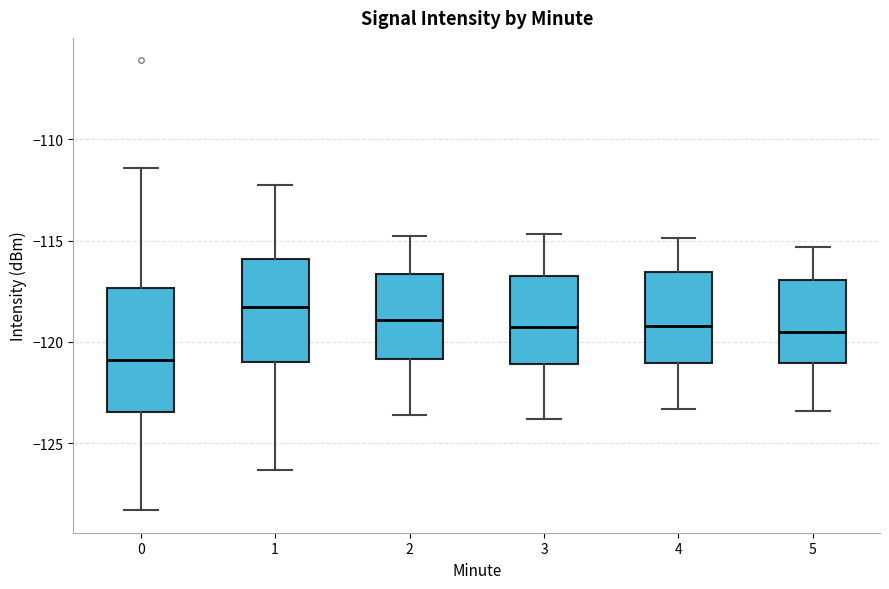

Which box has the highest median line?

1